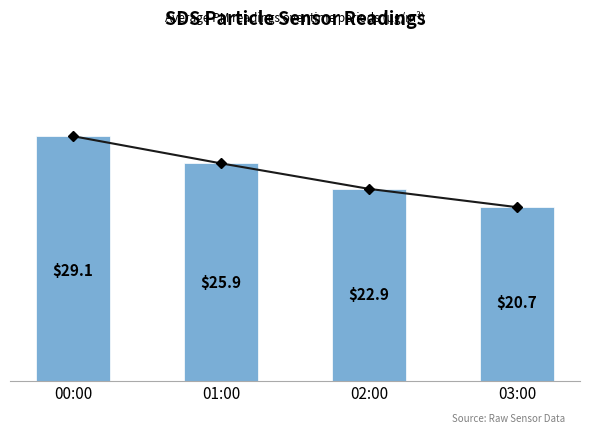

How many series are shown in this chart?

1